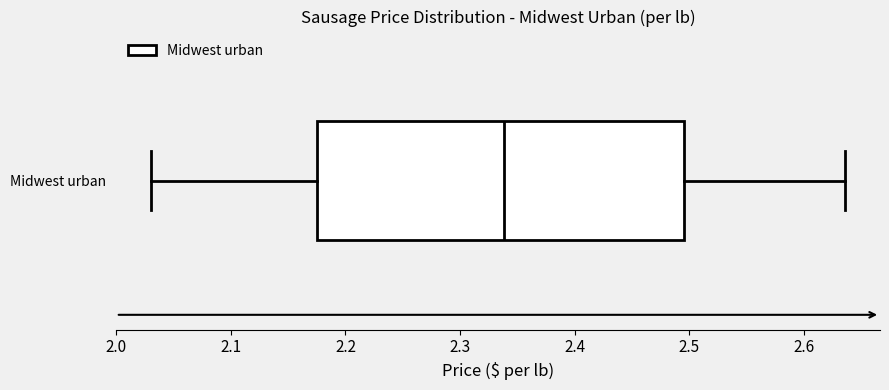

Read this box plot against the x-axis: the position of the median line, the range covered by the box, and the ends of both whiskers. The values are not printed on the chart, so give them approximately, as read against the axis.

median 2.34, box 2.17 to 2.49, whiskers 2.03 to 2.64